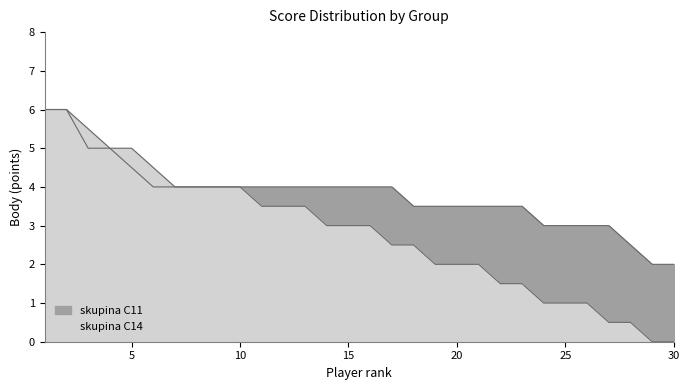

What is the difference between the highest and lowest values at 17?

1.5